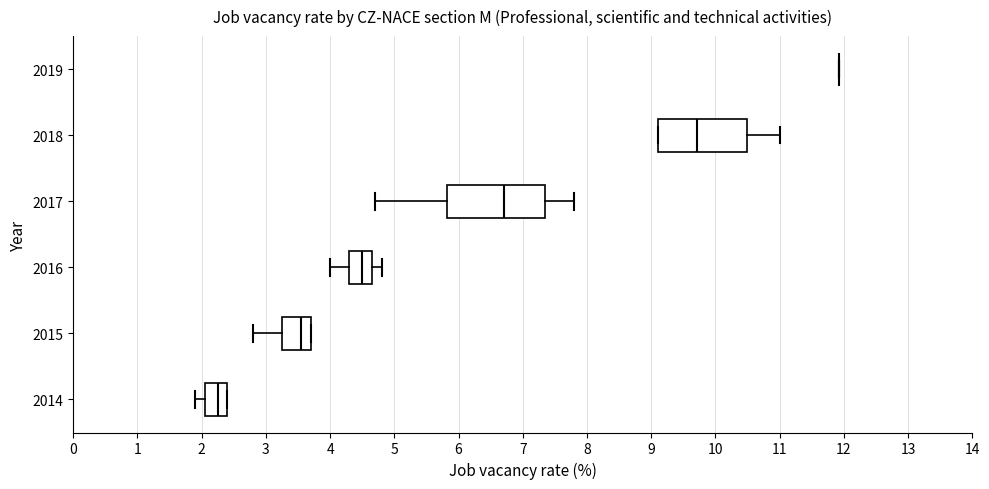

Reading bottom to top, read every box against the x-axis: the position of its median line, the range the box covers, and the ends of its whiskers. The values are not printed on the chart, so give them approximately, as read against the axis.

2014: median 2.3, box 2.1 to 2.4, whiskers 1.9 to 2.4
2015: median 3.6, box 3.3 to 3.7, whiskers 2.8 to 3.7
2016: median 4.5, box 4.3 to 4.7, whiskers 4.0 to 4.8
2017: median 6.7, box 5.8 to 7.4, whiskers 4.7 to 7.8
2018: median 9.7, box 9.1 to 10.5, whiskers 9.1 to 11.0
2019: box collapsed to a line at 11.9, whiskers 11.9 to 11.9